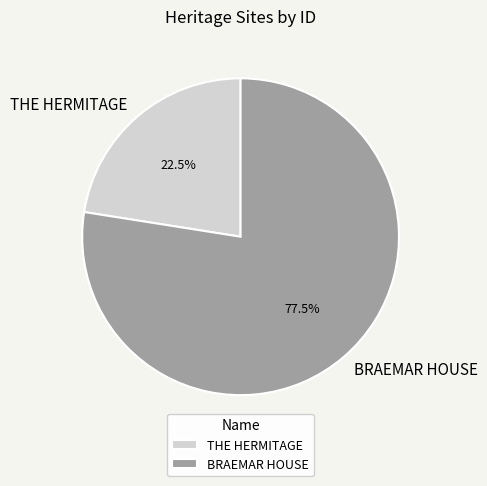

How many slices are in this pie chart?

2